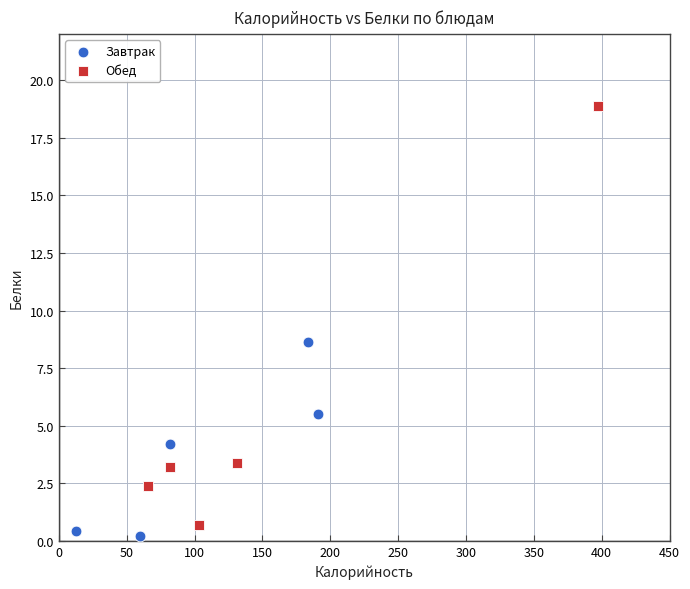

Which series reaches the minimum Y coordinate?

Завтрак